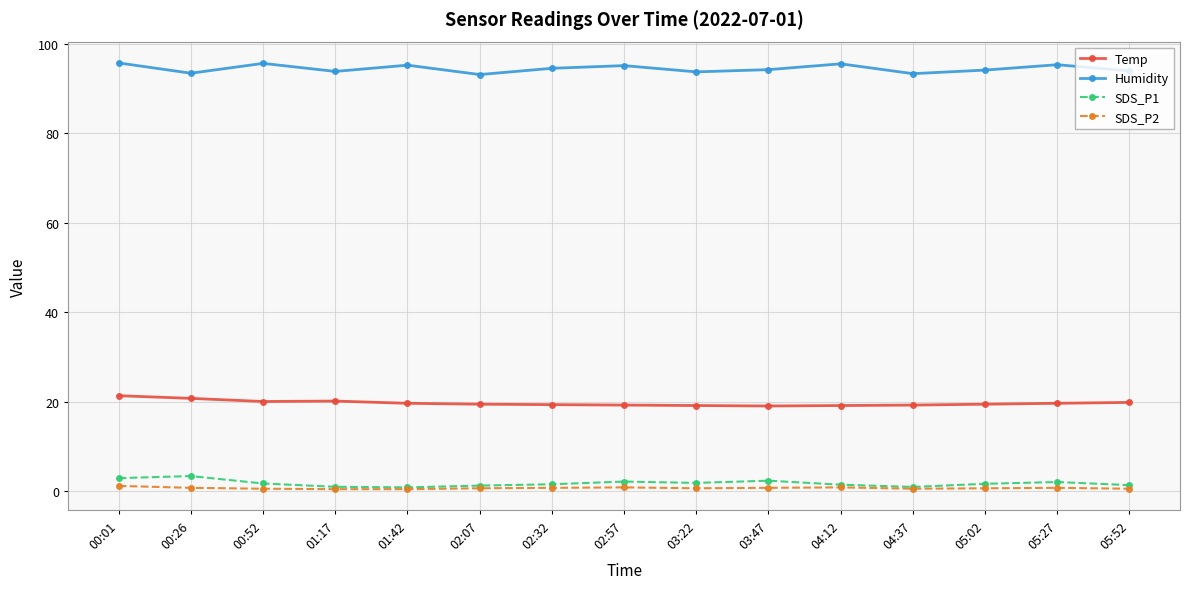

True or false: Temp and SDS_P2 cross at least once.

False